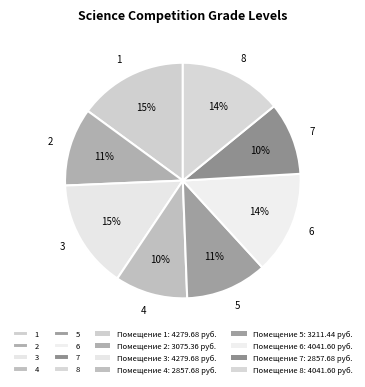

Do 3 and 4 together represent more than half of the pie?

No